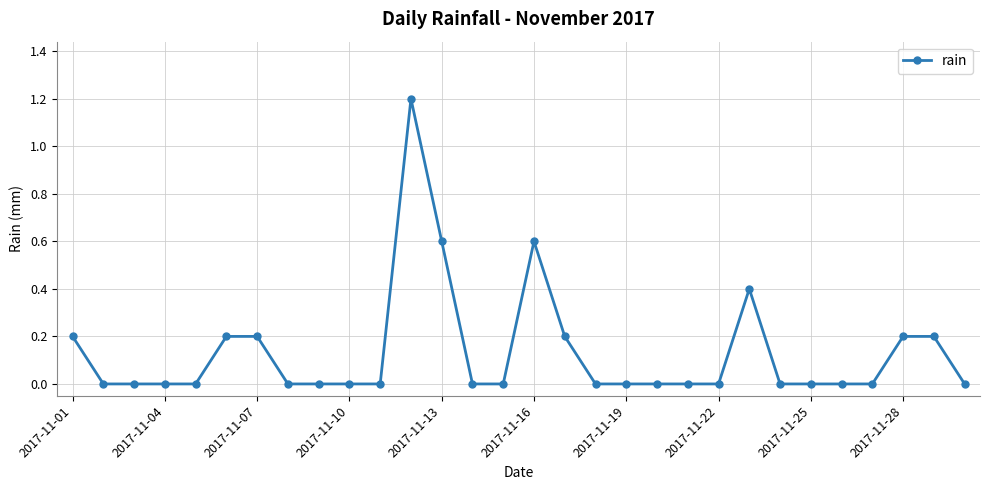

True or false: there are more than 0 points higher than both neighbors.

True